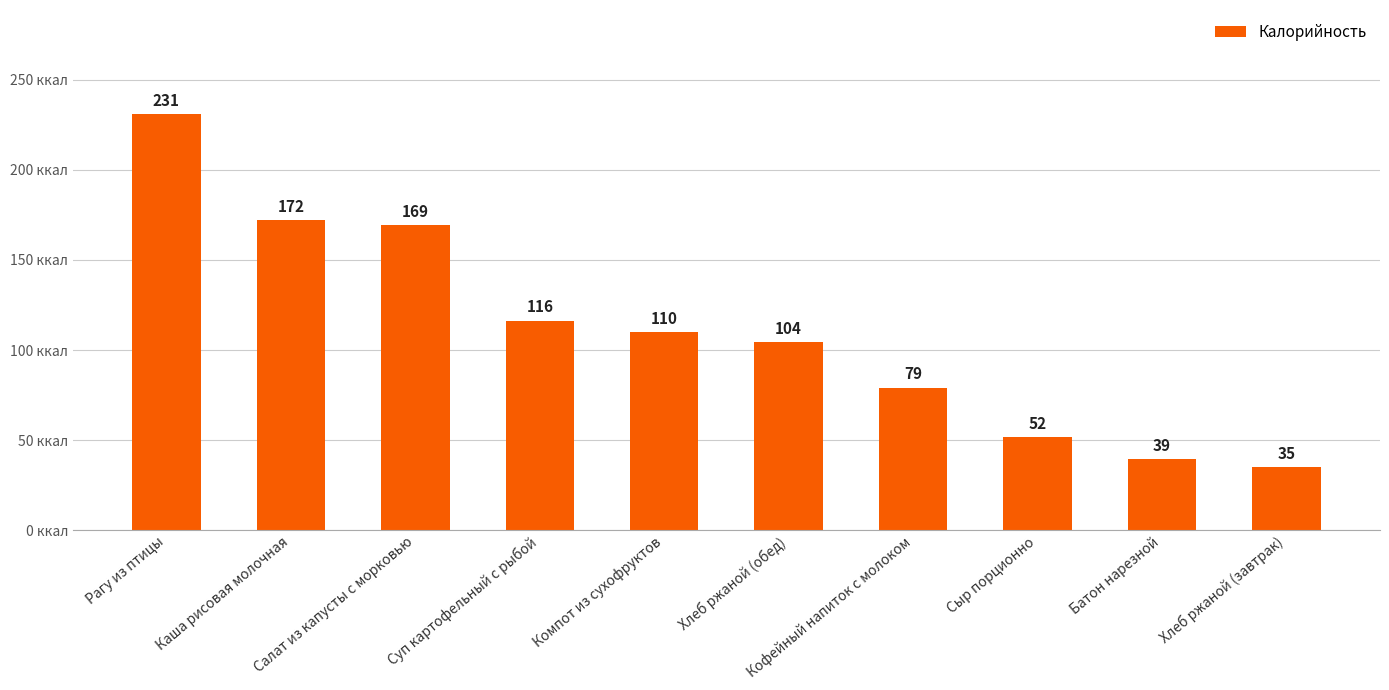

Rank the categories by value from lowest to highest.

Хлеб ржаной (завтрак), Батон нарезной, Сыр порционно, Кофейный напиток с молоком, Хлеб ржаной (обед), Компот из сухофруктов, Суп картофельный с рыбой, Салат из капусты с морковью, Каша рисовая молочная, Рагу из птицы